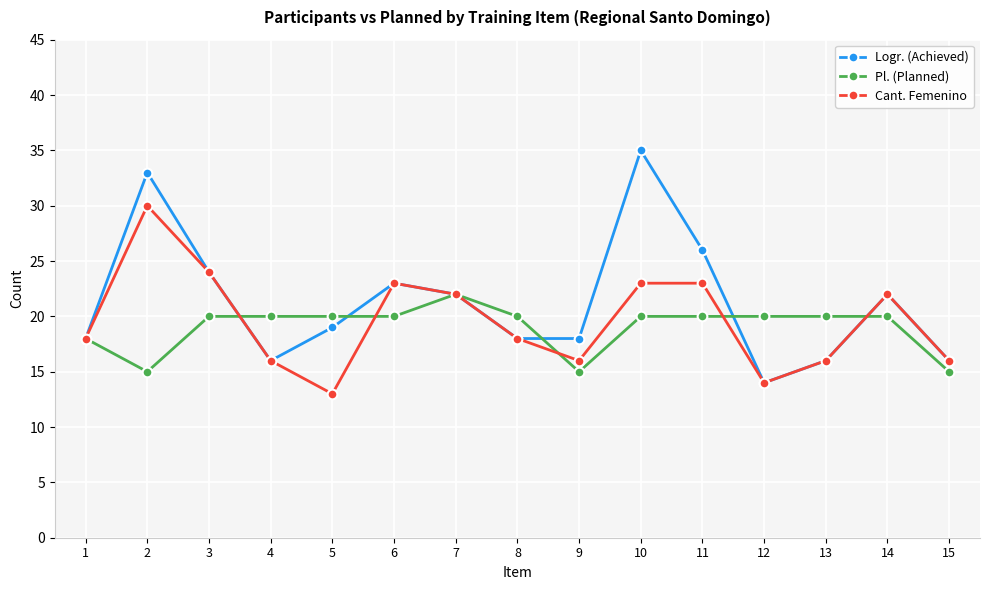

What is the difference between the second highest and minimum values in the Cant. Femenino series?

11